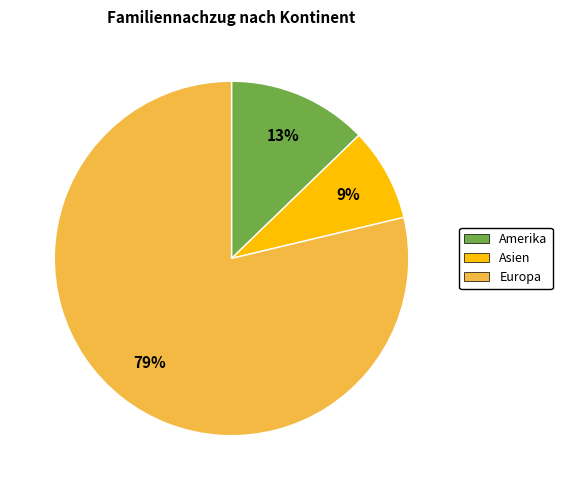

Is there a majority slice in this chart?

Yes